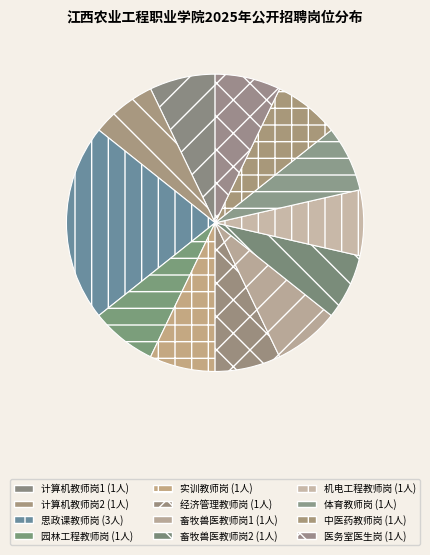

To the nearest percent, what is the difference between the largest and smallest slice percentages?

14%